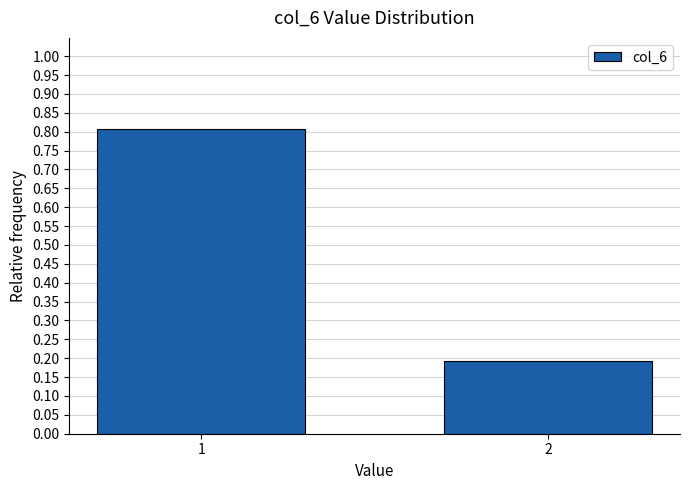

Reading left to right, transcribe all the data shown in this chart.

0.8	0.2